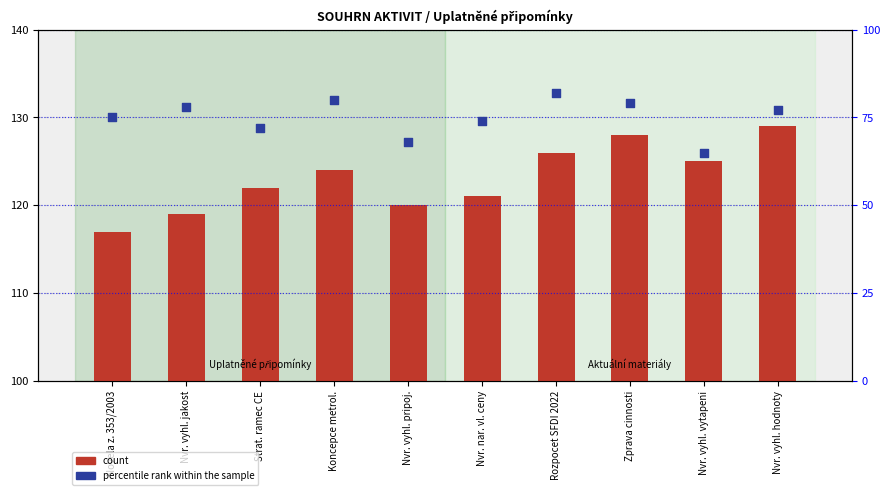

Which series contains the lowest Y value?

percentile rank within the sample